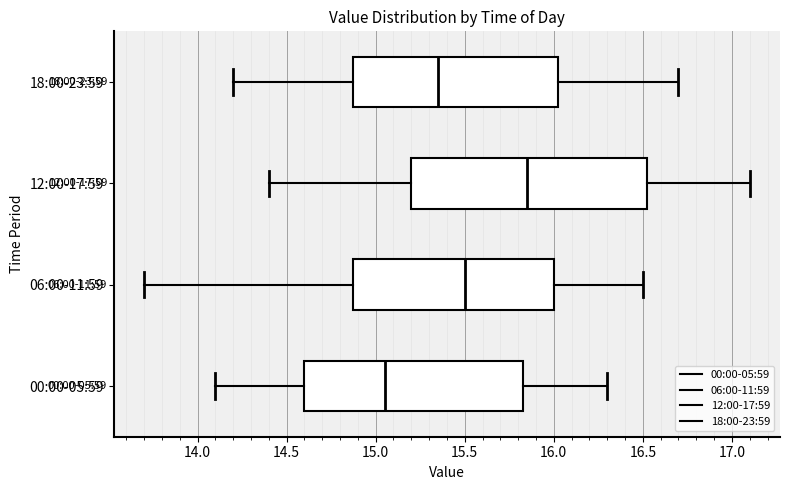

Reading bottom to top, read every box against the x-axis: the position of its median line, the range the box covers, and the ends of its whiskers. The values are not printed on the chart, so give them approximately, as read against the axis.

00:00-05:59: median 15.05, box 14.60 to 15.85, whiskers 14.10 to 16.30
06:00-11:59: median 15.50, box 14.90 to 16.00, whiskers 13.70 to 16.50
12:00-17:59: median 15.85, box 15.20 to 16.55, whiskers 14.40 to 17.10
18:00-23:59: median 15.35, box 14.90 to 16.05, whiskers 14.20 to 16.70